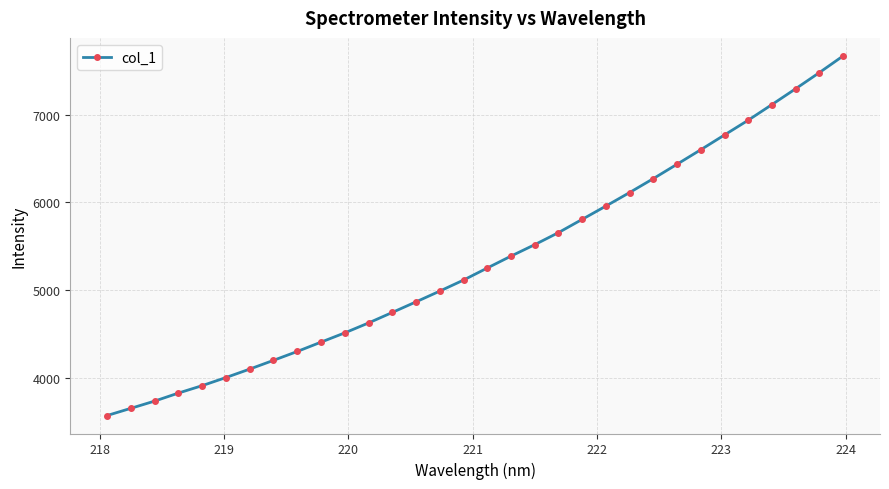

What is the greatest value displayed?

7671.1